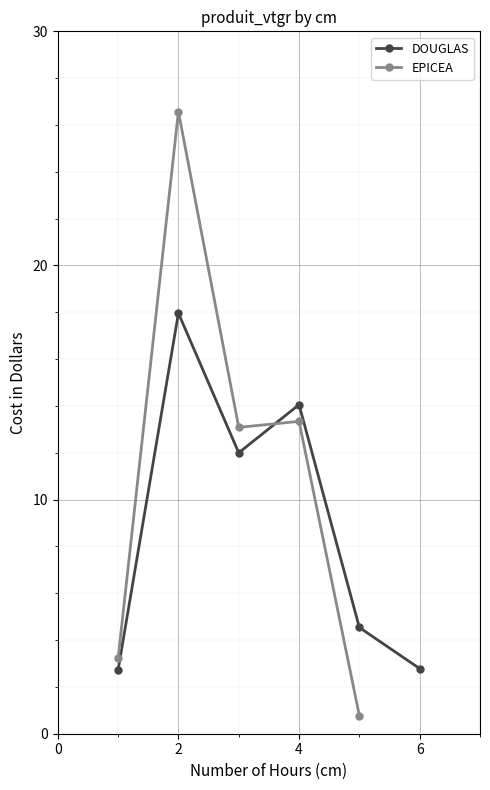

List the labels in order of value, largest first.

2, 4, 3, 5, 6, 1